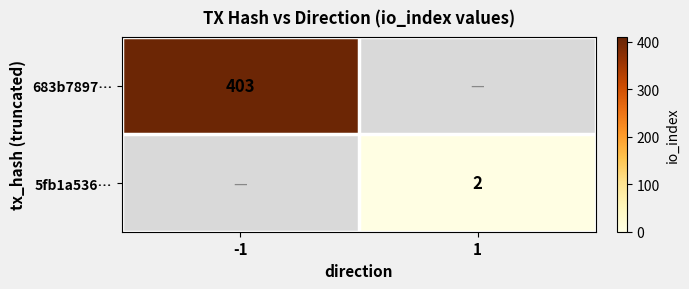

Is the value of 5fb1a536… at 1 greater than the value of 683b7897… at -1?

No